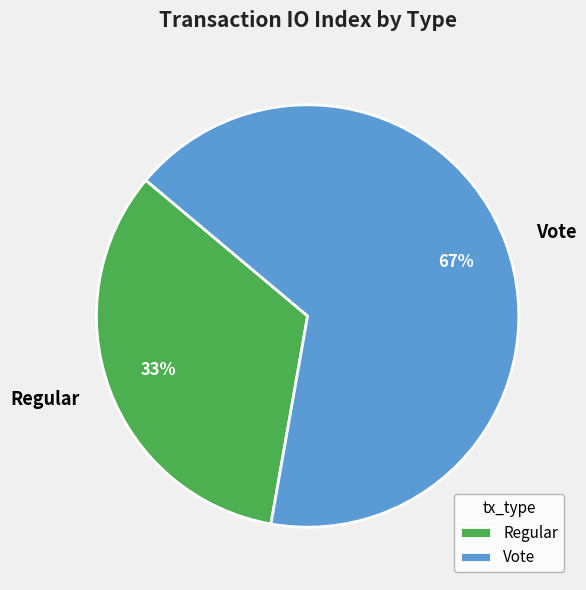

Approximately how many times larger is the value at Regular compared to Vote?

0.5